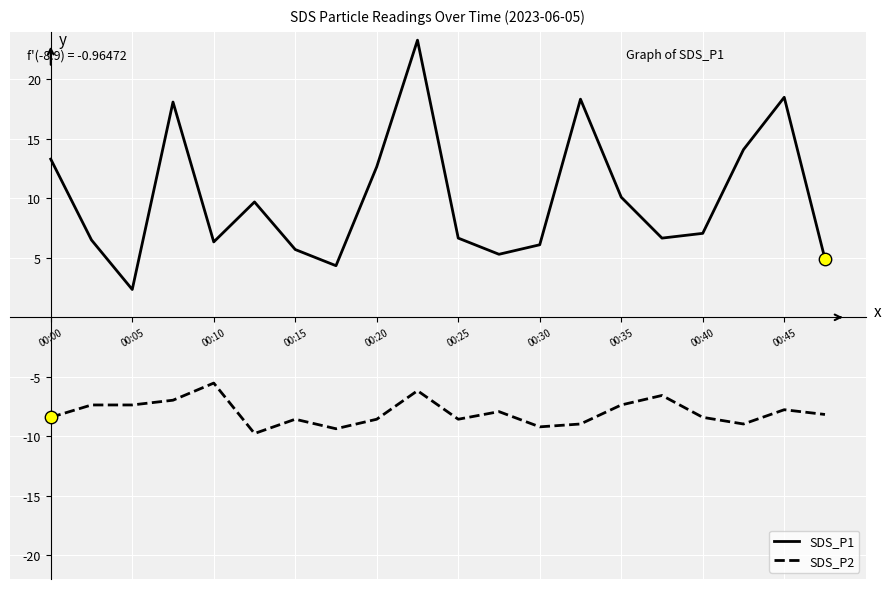

Which series has the widest spread of values?

SDS_P1